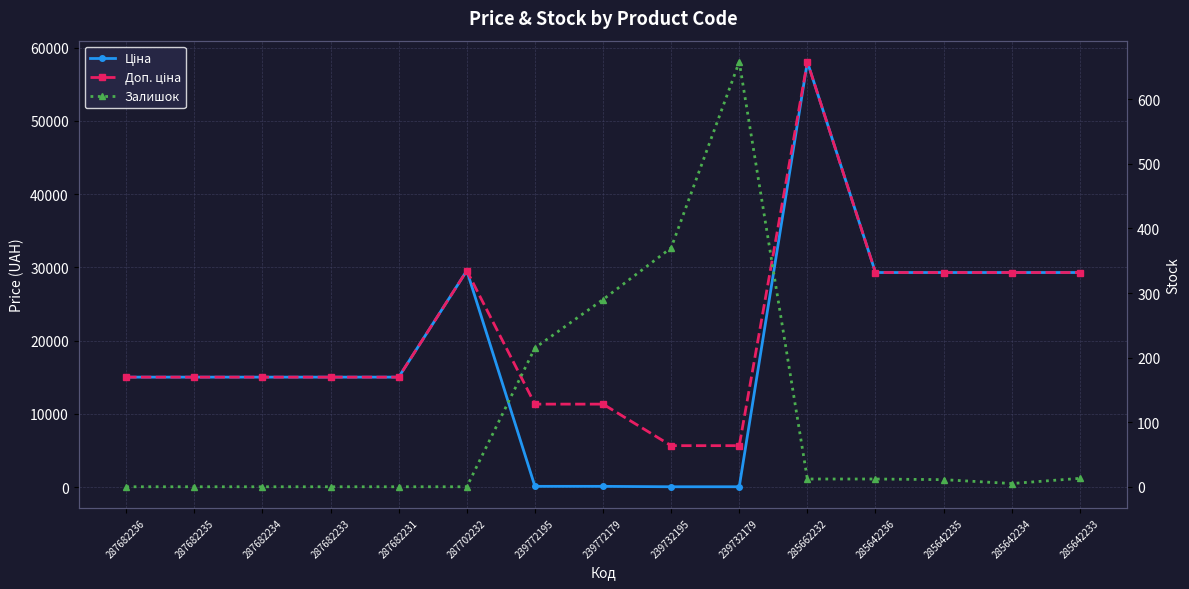

What is the difference between the maximum and minimum values in the Ціна series?

57980.4